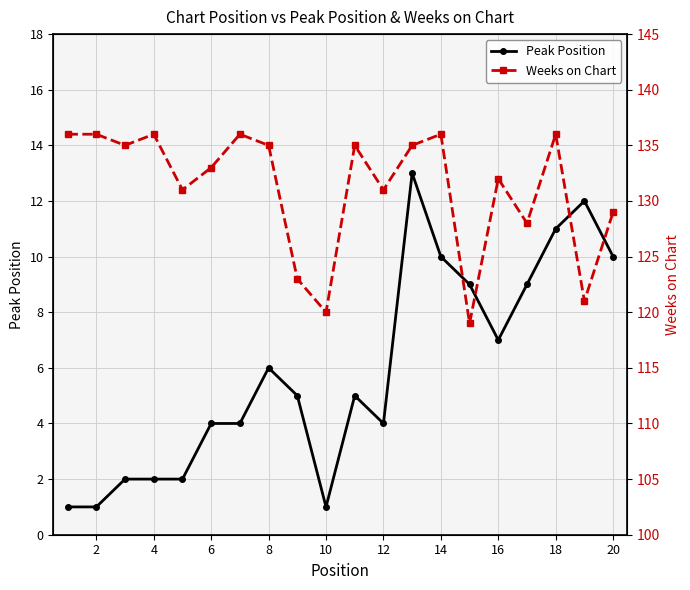

What is the highest value of the Peak Position series?

13